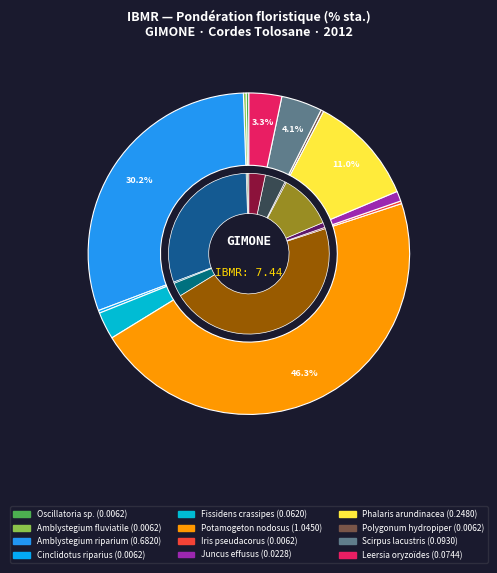

Which slice is the smallest?

Oscillatoria sp.